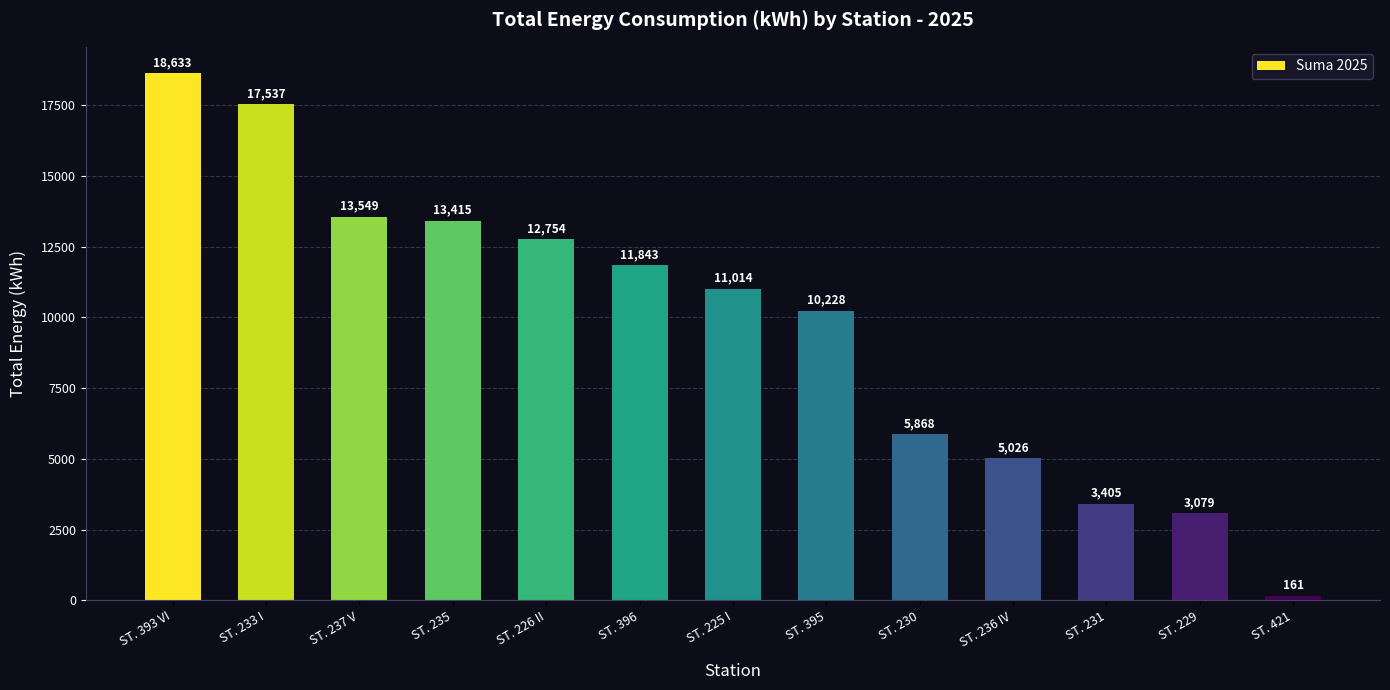

Reading left to right, what are all the values shown in this chart?

18633	17537	13549	13415	12754	11843	11014	10228	5868	5026	3405	3079	161